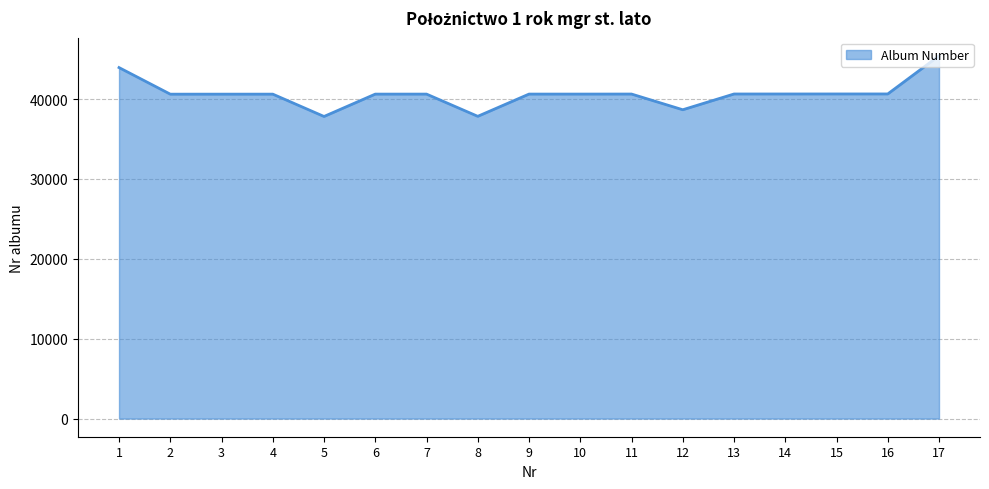

Is it true that the value at 14 is 40630?

True